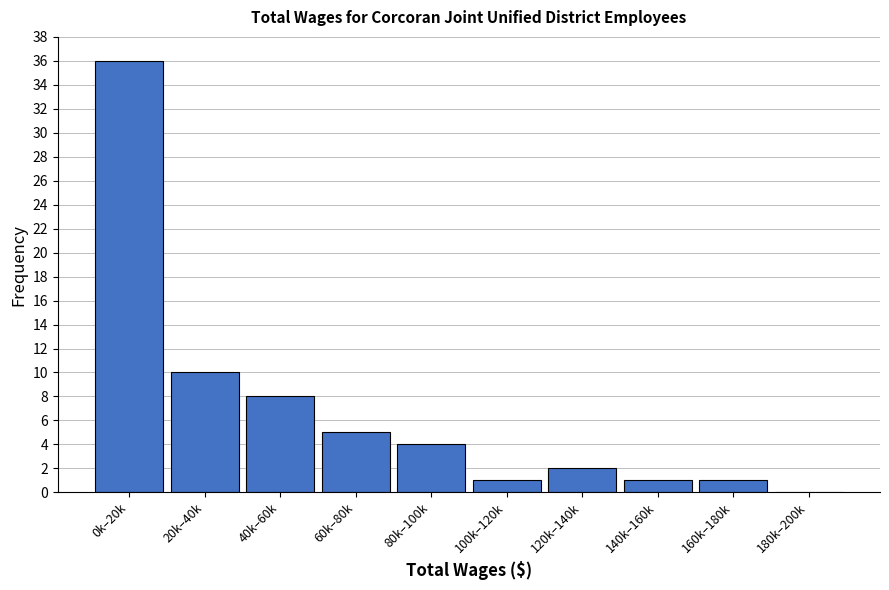

Reading left to right, extract all data points from this chart.

0k–20k=36	20k–40k=10	40k–60k=8	60k–80k=5	80k–100k=4	100k–120k=1	120k–140k=2	140k–160k=1	160k–180k=1	180k–200k=0